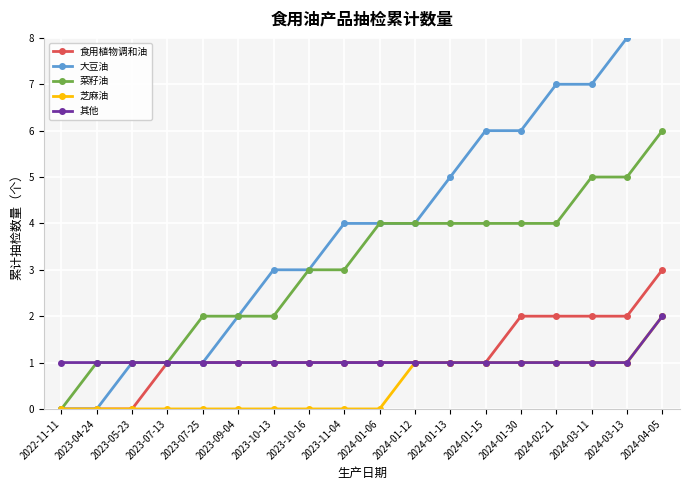

What is the maximum value shown in the chart?

9